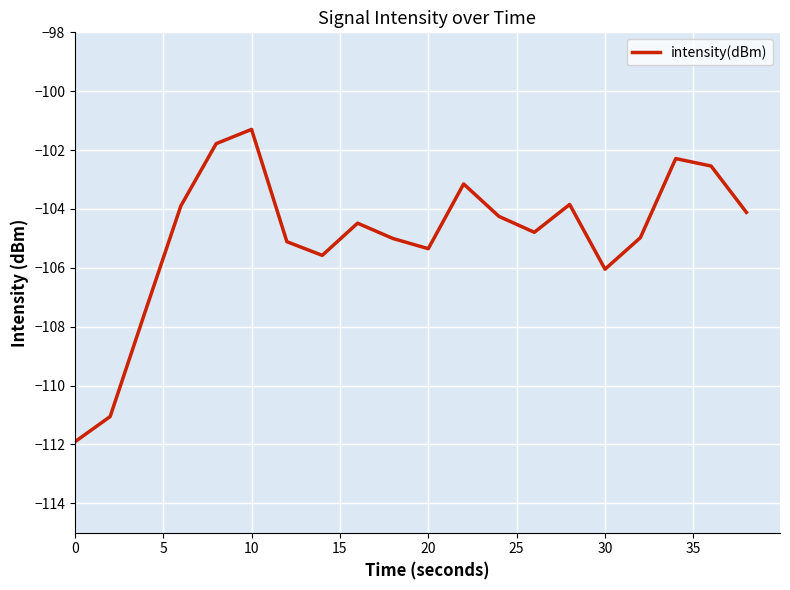

What is the smallest value displayed?

-111.9